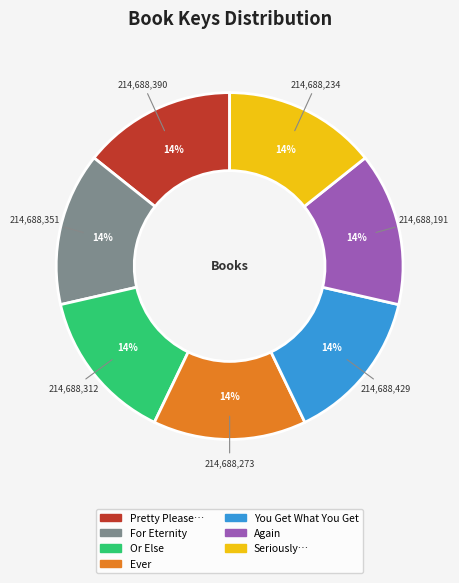

Count the number of slices in the pie.

7